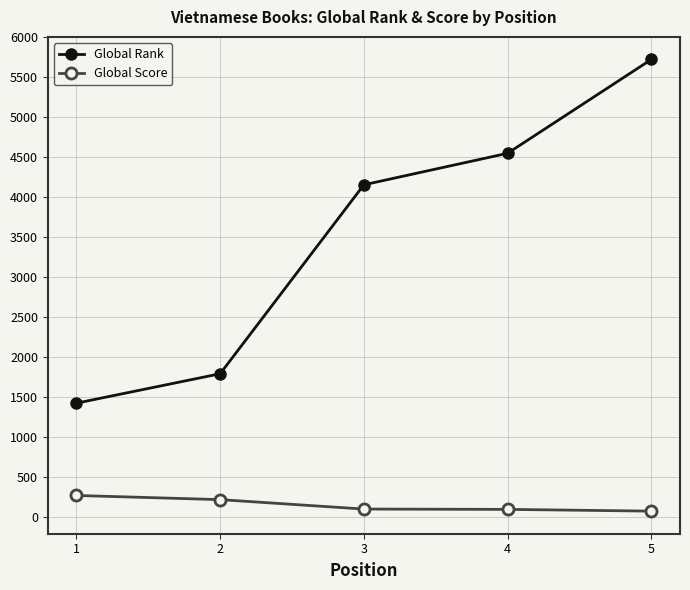

Rank the series by their average value, from lowest to highest.

Global Score, Global Rank